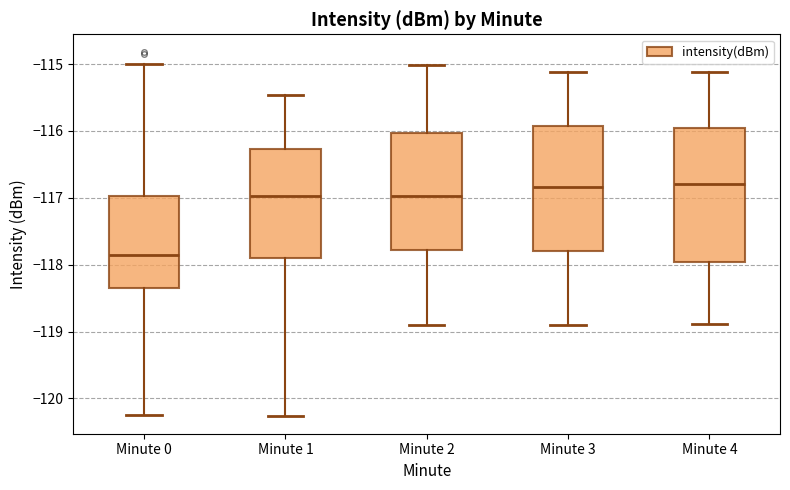

Comparing the boxes themselves (not the whiskers), which one is the tallest?

Minute 4